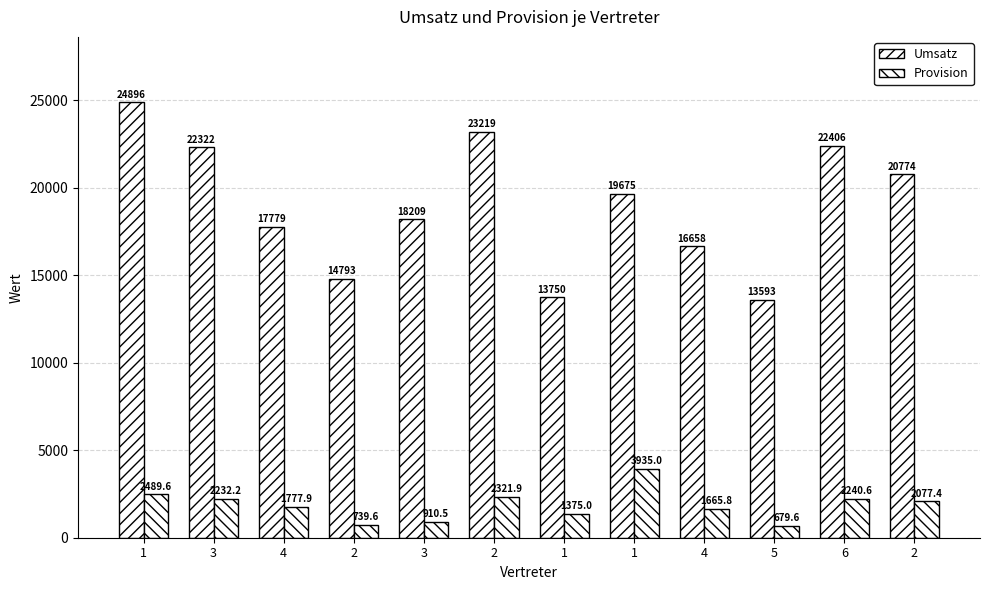

Rank the series by their average value, from lowest to highest.

Provision, Umsatz